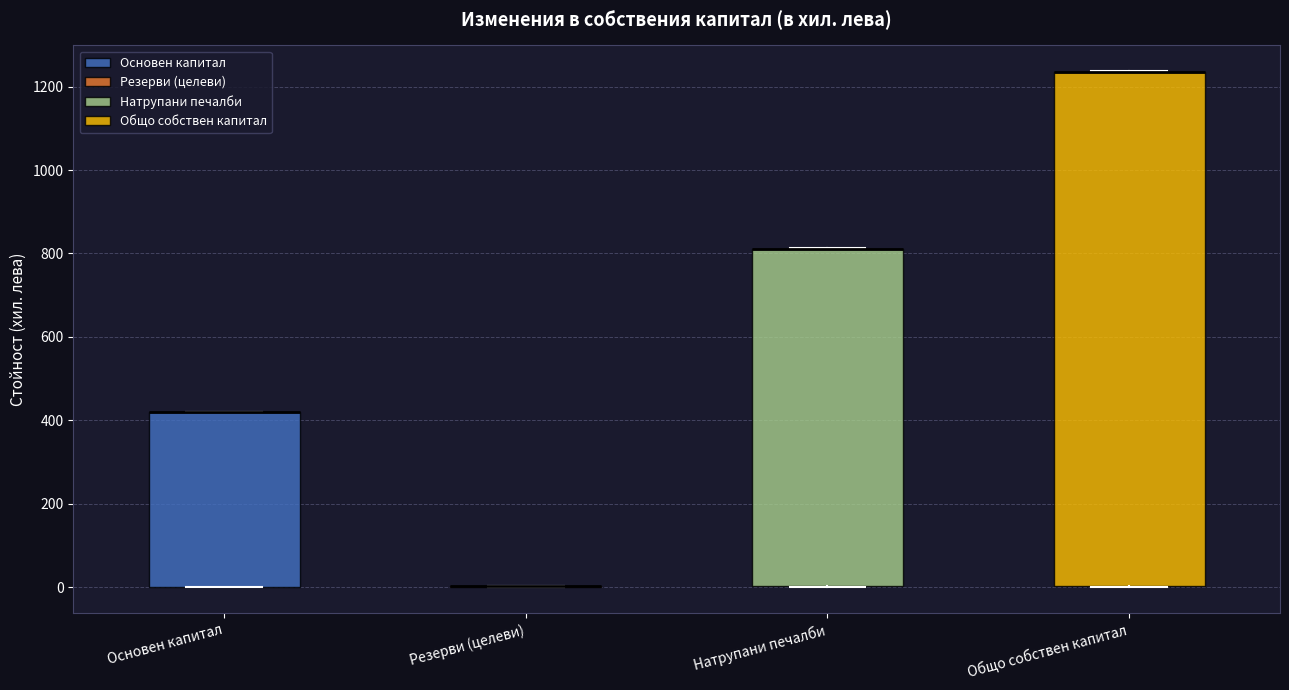

Reading left to right, transcribe this box plot: for each box, give where its median line is, the range the box spans, and where its two whiskers end, as read against the y-axis. The values are not printed on the chart, so give them approximately, as read against the axis.

Основен капитал: median 420 (drawn on the box's upper edge), box 0 to 420, whiskers 0 to 420
Резерви (целеви): box collapsed to a line at 0, whiskers 0 to 0
Натрупани печалби: median 820 (drawn on the box's upper edge), box 0 to 820, whiskers 0 to 820
Общо собствен капитал: median 1240 (drawn on the box's upper edge), box 0 to 1240, whiskers 0 to 1240